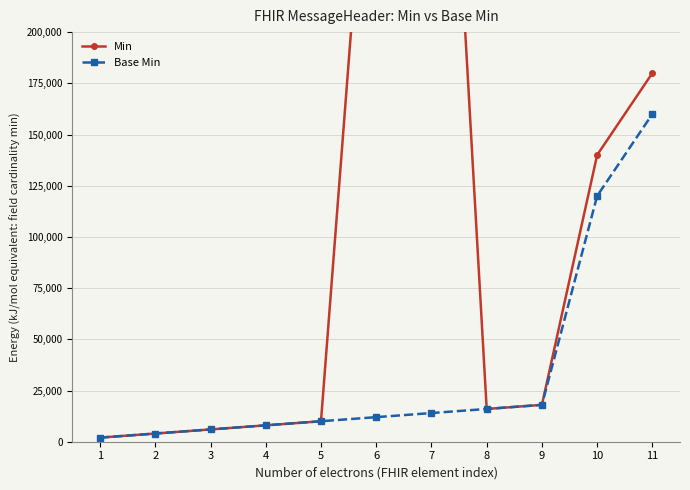

What is the value of the Base Min point at the 2nd from the left?

4000